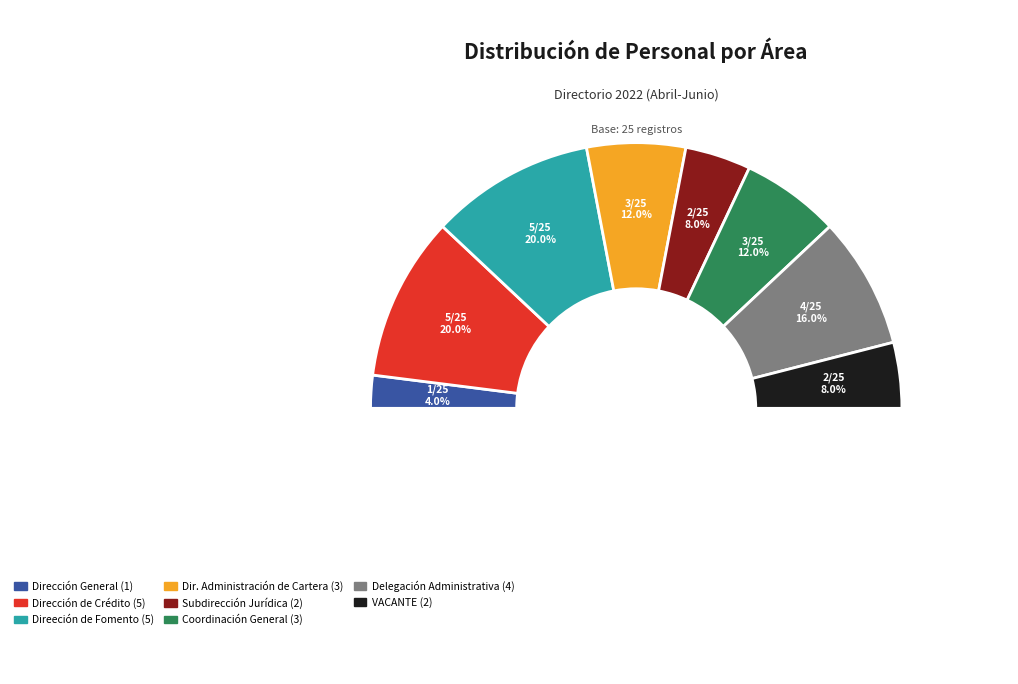

How many slices are in this pie chart?

9